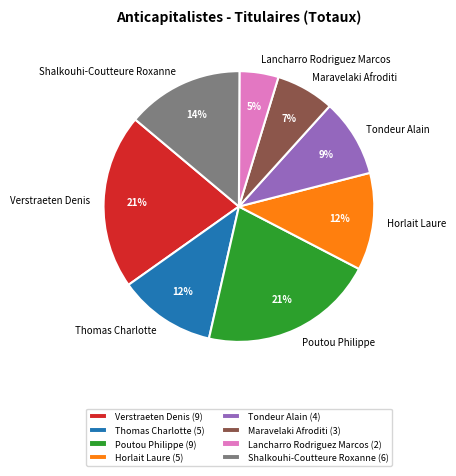

Do Horlait Laure and Verstraeten Denis together represent more than half of the pie?

No